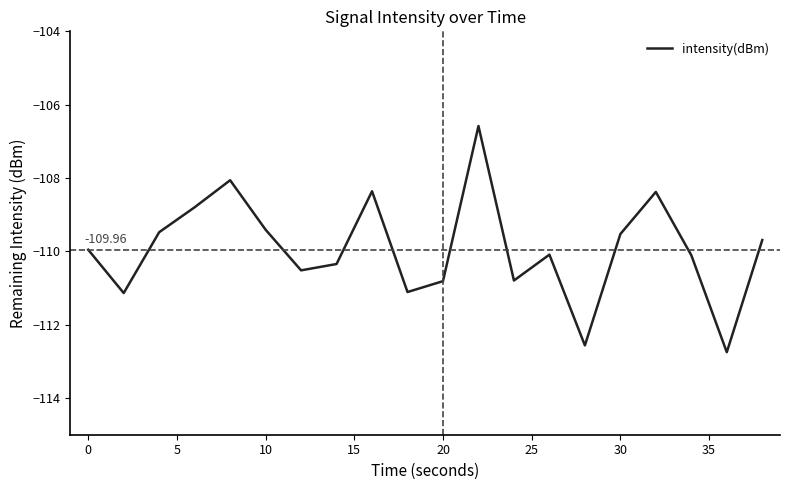

Is this an area chart (filled region under the line)?

No